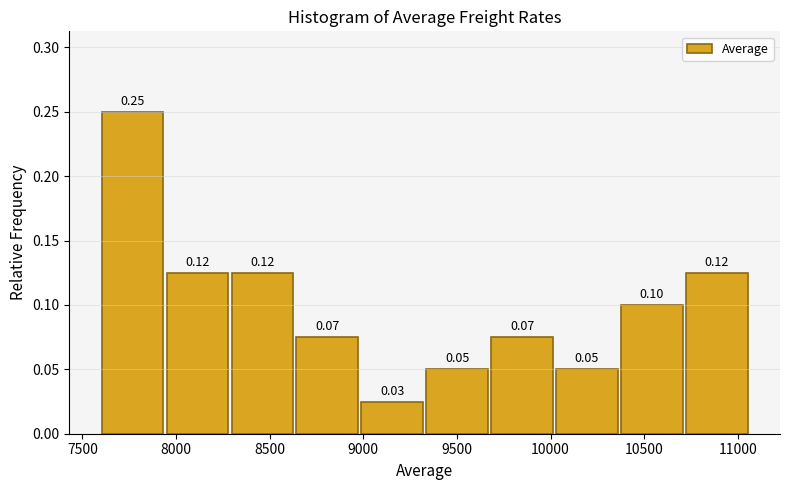

Over which range of the x-axis is the bar tallest?

7600 to 7950